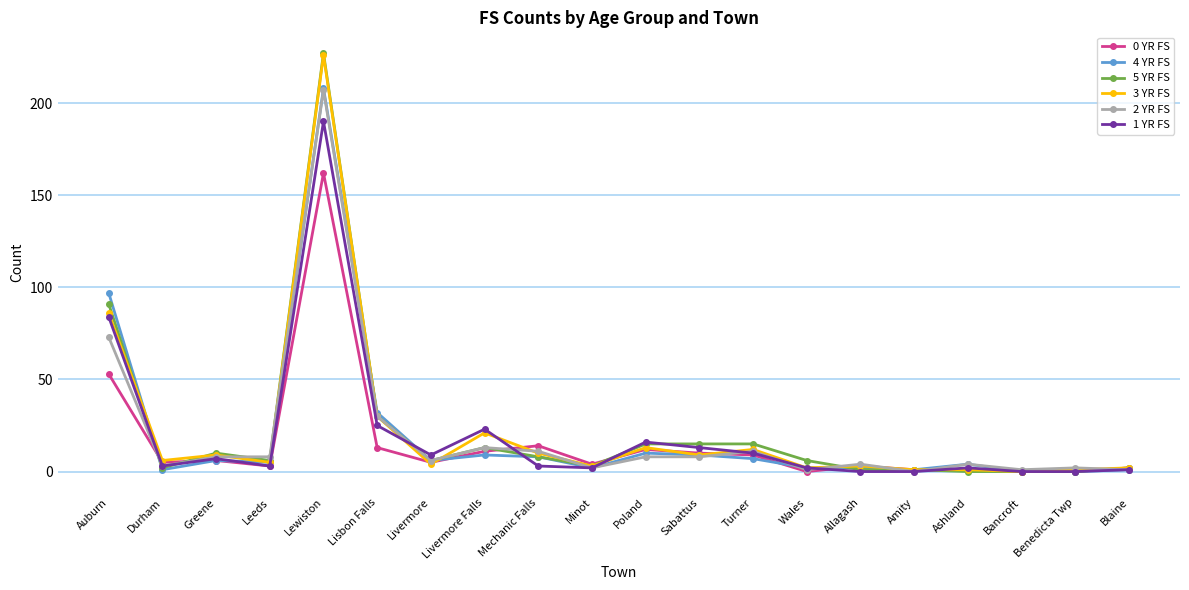

What is the label of the 19th point from the right?

Durham